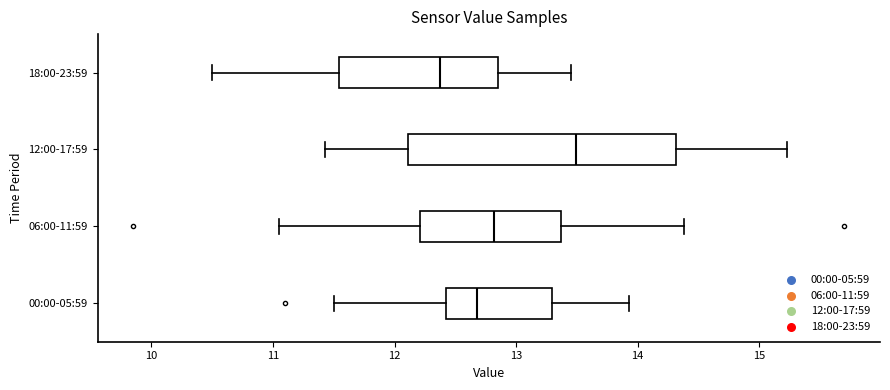

Comparing the boxes themselves (not the whiskers), which one is the widest?

12:00-17:59